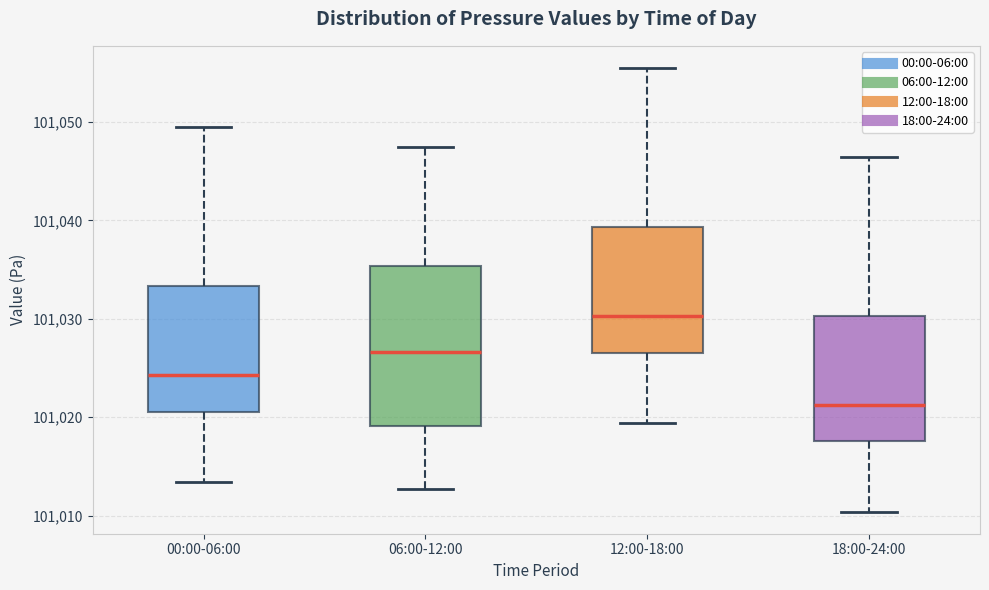

Where is the upper edge of the box for 00:00-06:00 on the y-axis? The values are not printed on the chart, so give them approximately, as read against the axis.

101033